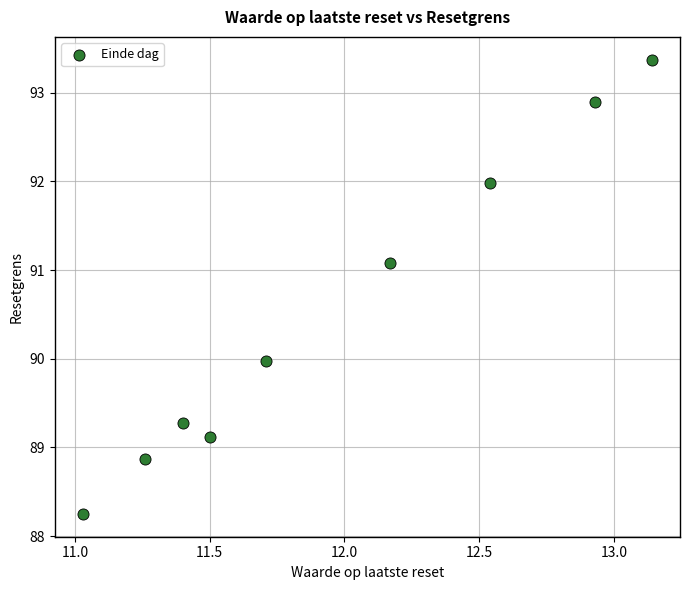

What is the range of Y values (max minus min)?

5.1